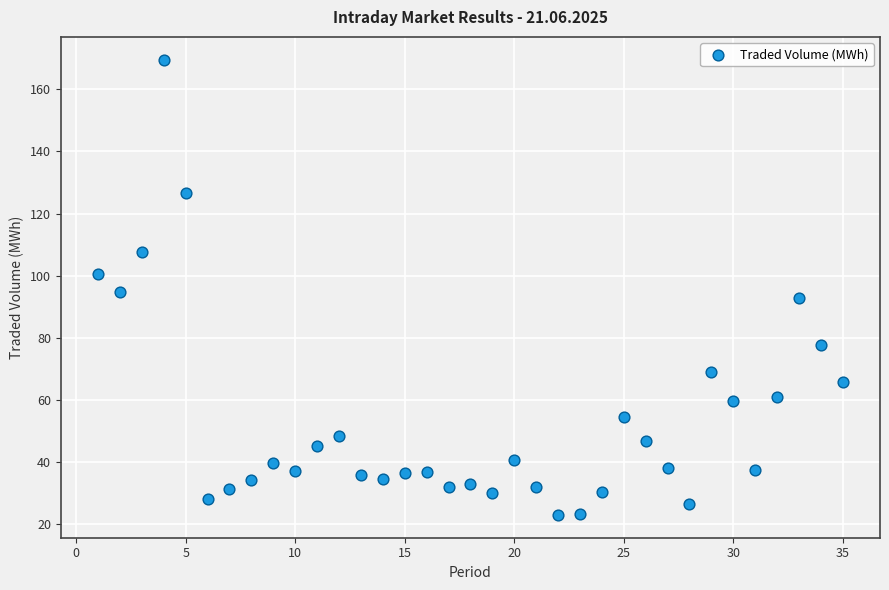

What is the range of Y values (max minus min)?

146.7